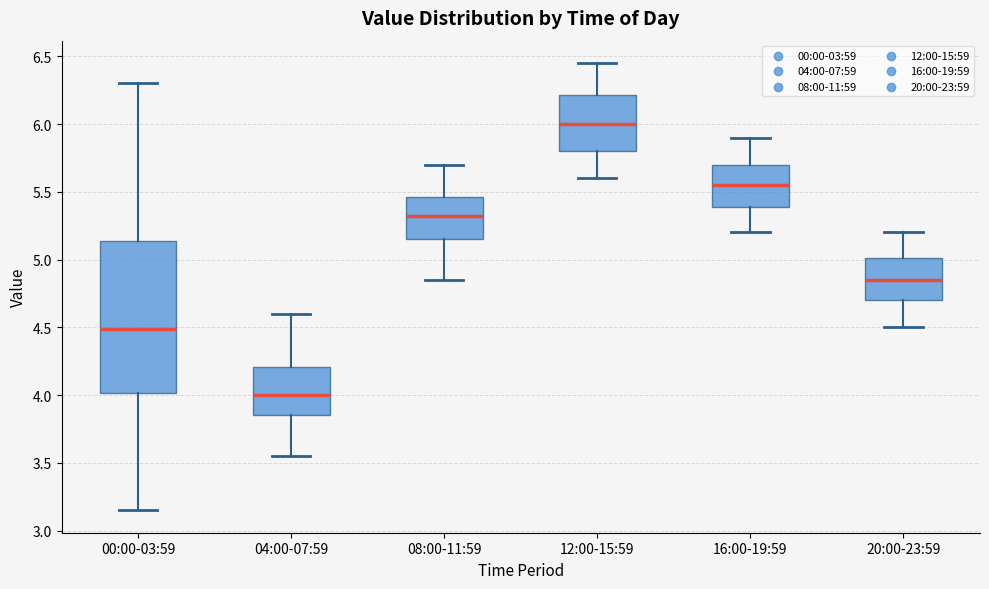

Reading left to right, transcribe this box plot: for each box, give where its median line is, the range the box spans, and where its two whiskers end, as read against the y-axis. The values are not printed on the chart, so give them approximately, as read against the axis.

00:00-03:59: median 4.50, box 4.00 to 5.15, whiskers 3.15 to 6.30
04:00-07:59: median 4.00, box 3.85 to 4.20, whiskers 3.55 to 4.60
08:00-11:59: median 5.35, box 5.15 to 5.45, whiskers 4.85 to 5.70
12:00-15:59: median 6.00, box 5.80 to 6.20, whiskers 5.60 to 6.45
16:00-19:59: median 5.55, box 5.40 to 5.70, whiskers 5.20 to 5.90
20:00-23:59: median 4.85, box 4.70 to 5.00, whiskers 4.50 to 5.20